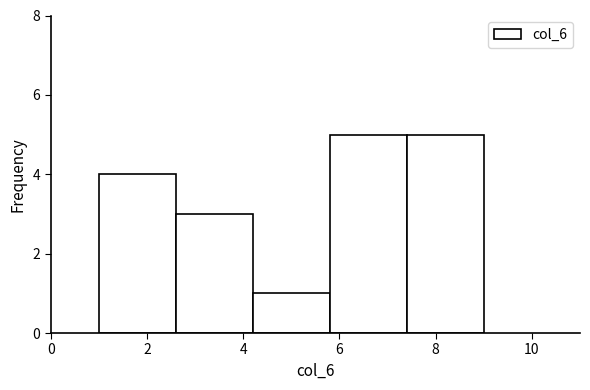

Reading left to right, list every bar in this chart as the range it spans on the x-axis followed by its height. The values are not printed on the chart, so give them approximately, as read against the axis.

1.0 to 2.6: 4
2.6 to 4.2: 3
4.2 to 5.8: 1
5.8 to 7.4: 5
7.4 to 9.0: 5